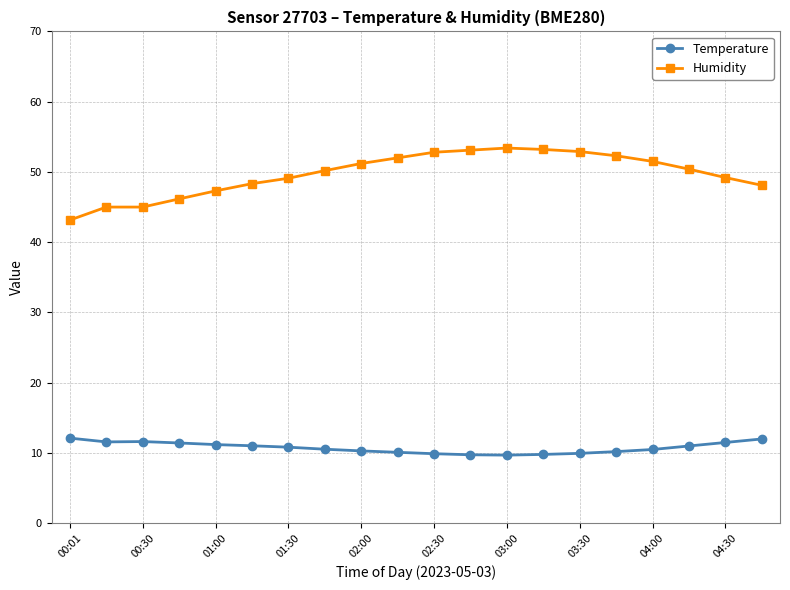

True or false: Temperature and Humidity cross at least once.

False